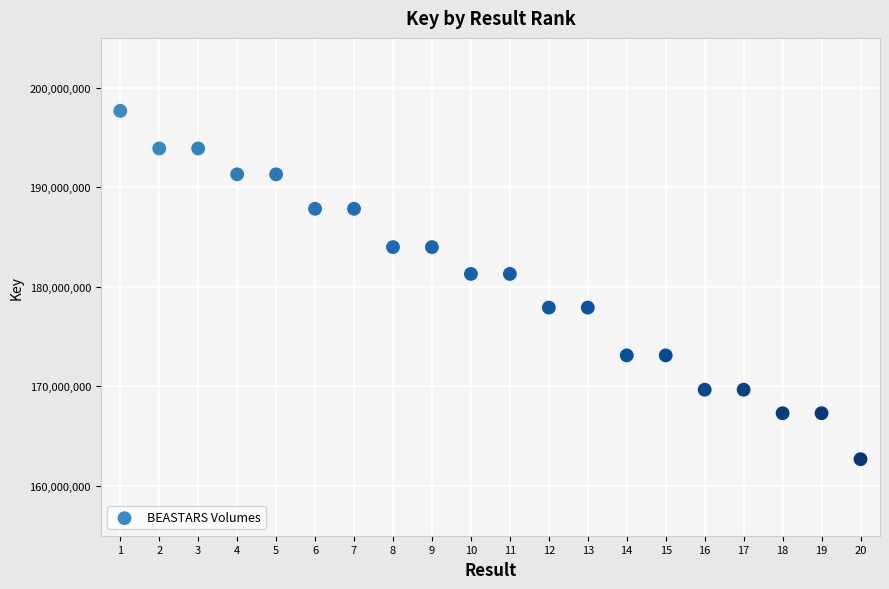

What is the range of Y values (max minus min)?

34982686